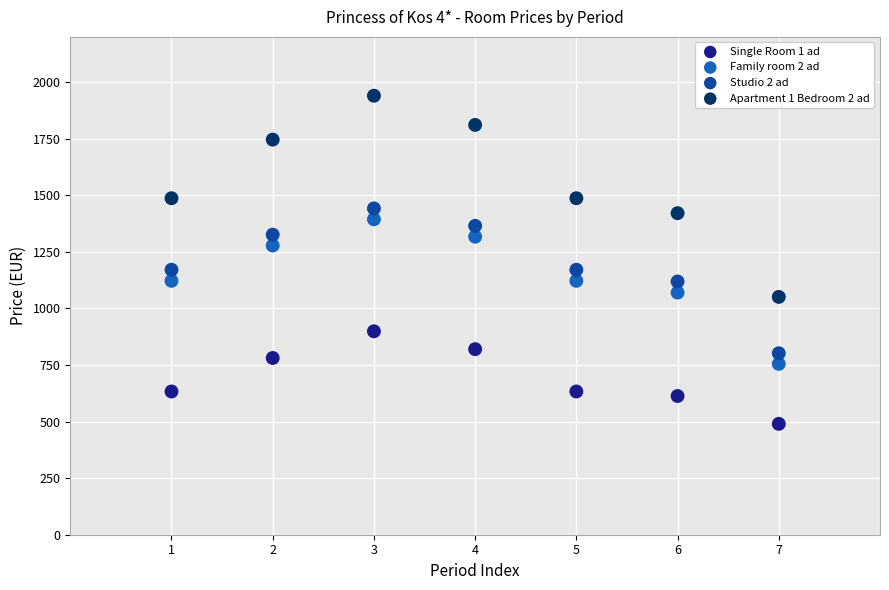

Which series has the widest spread of Y values?

Apartment 1 Bedroom 2 ad